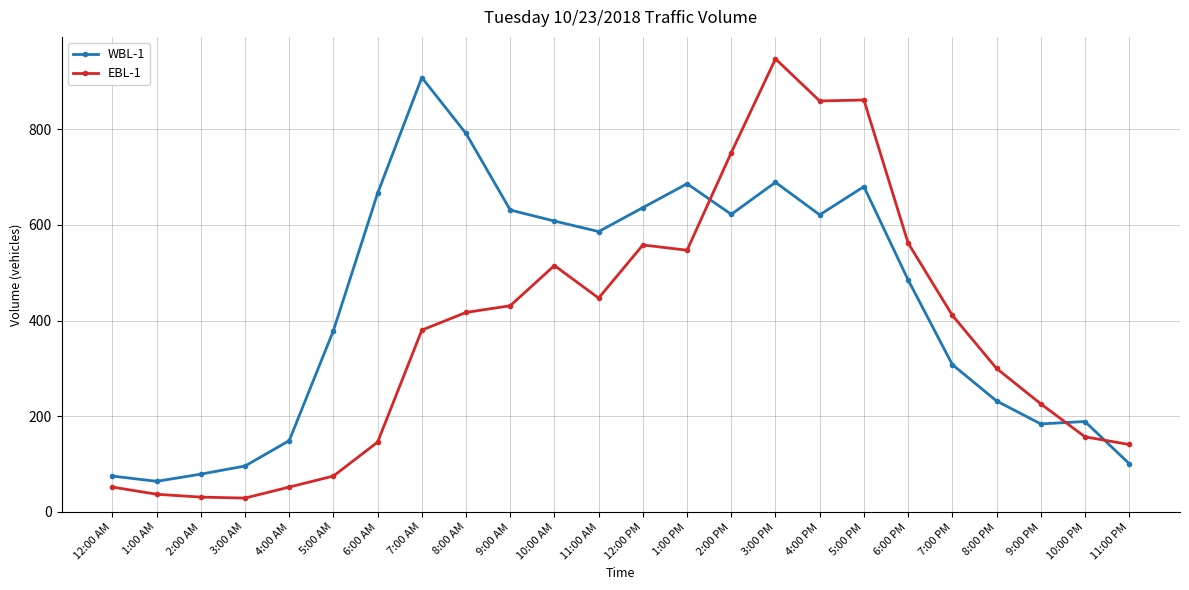

The EBL-1 series shows 861 at 5:00 PM. True or false?

True